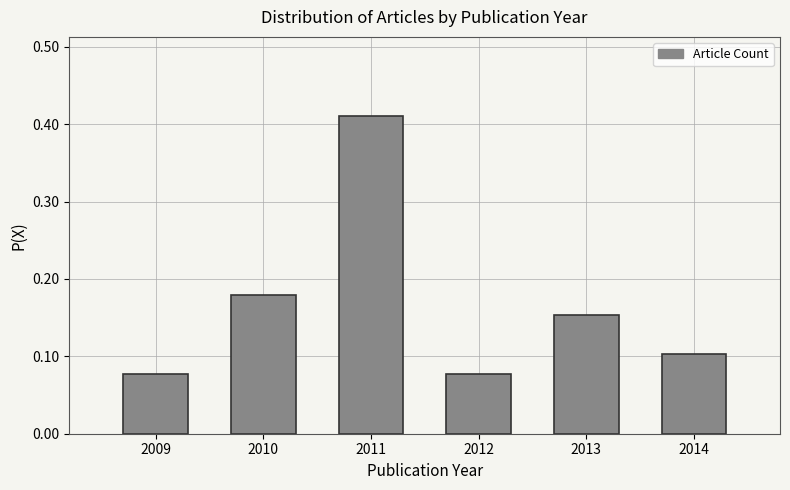

At which category does the chart reach its peak across all series?

2011